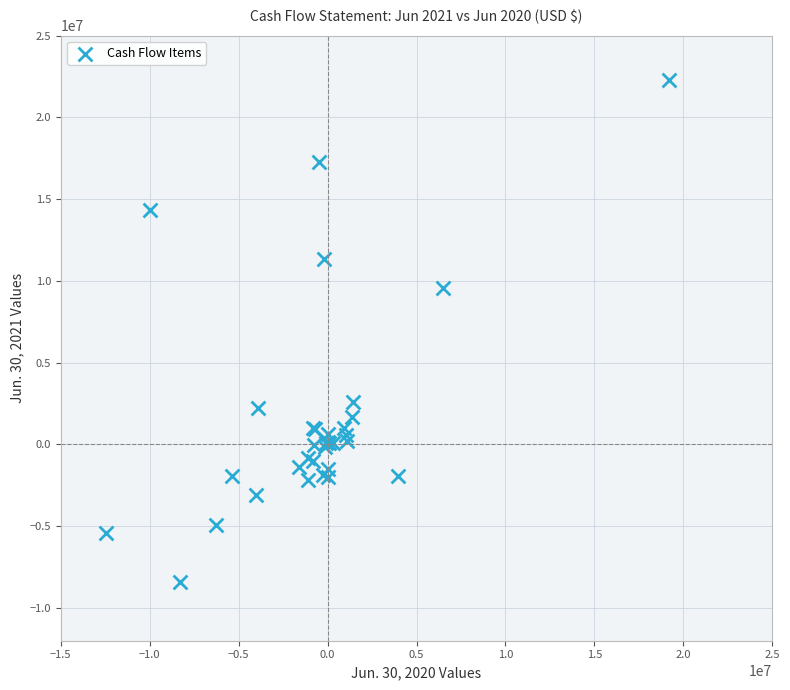

What Y value in the scatter plot is closest to 6922547?

9569363